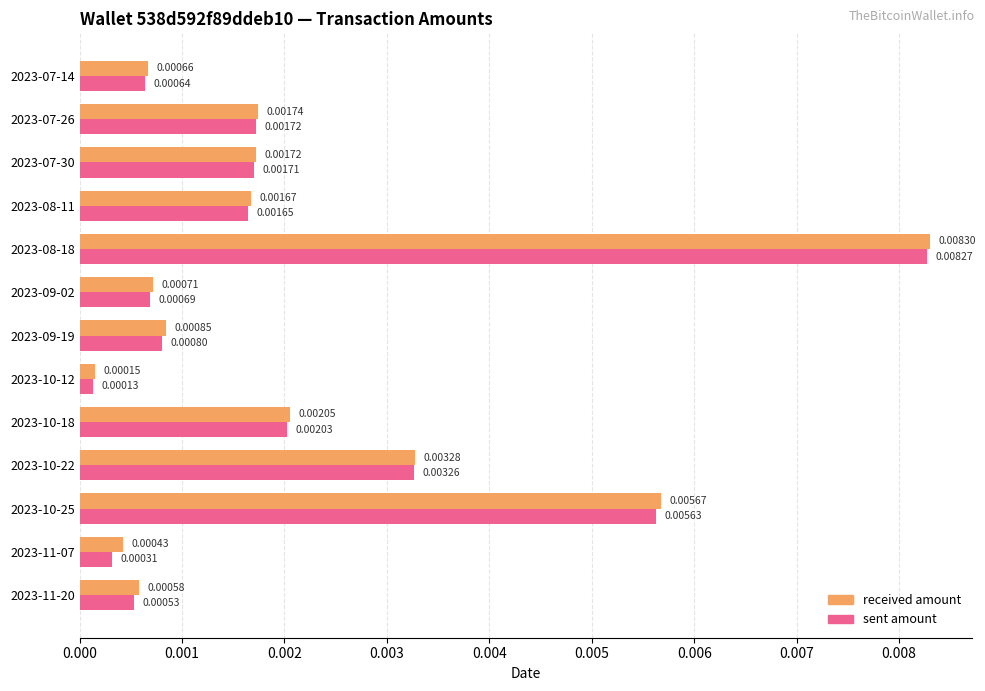

At which label does received amount reach its minimum?

2023-10-12